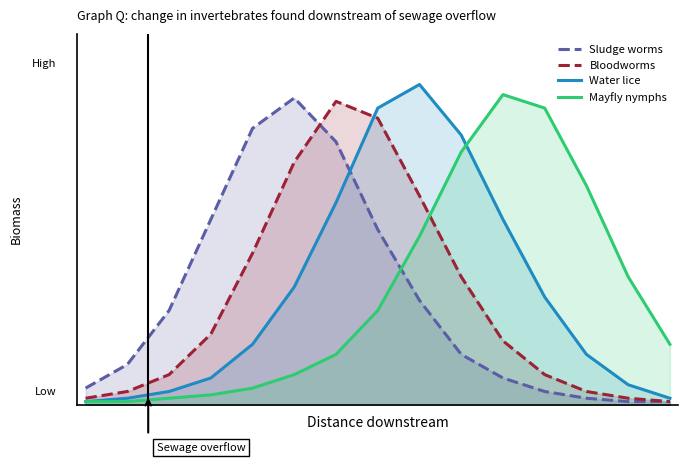

Rank the categories by Mayfly nymphs value from lowest to highest.

0, 1, 2, 3, 4, 5, 6, 14, 7, 13, 8, 12, 9, 11, 10